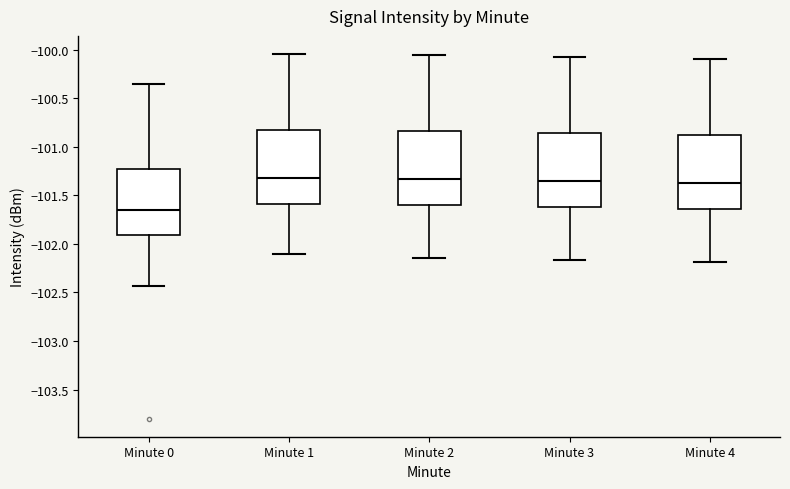

Where does the lower whisker of the box for Minute 4 end on the y-axis? The values are not printed on the chart, so give them approximately, as read against the axis.

-102.20